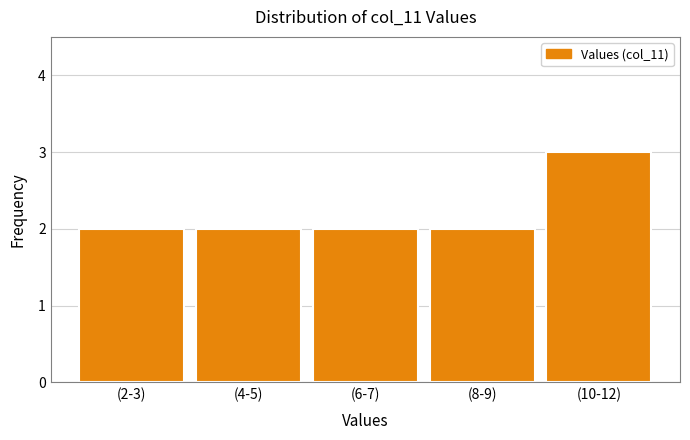

Reading right to left, list all the values displayed in this chart.

3	2	2	2	2